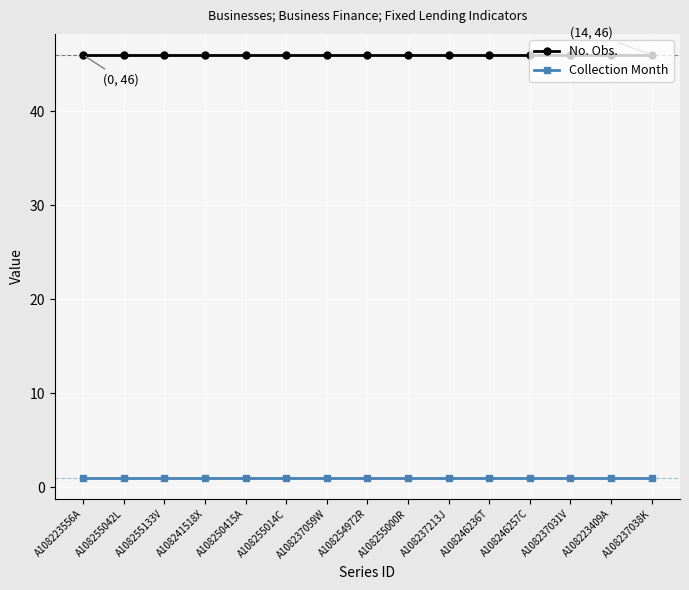

What is the label of the 4th point from the right?

A108246257C